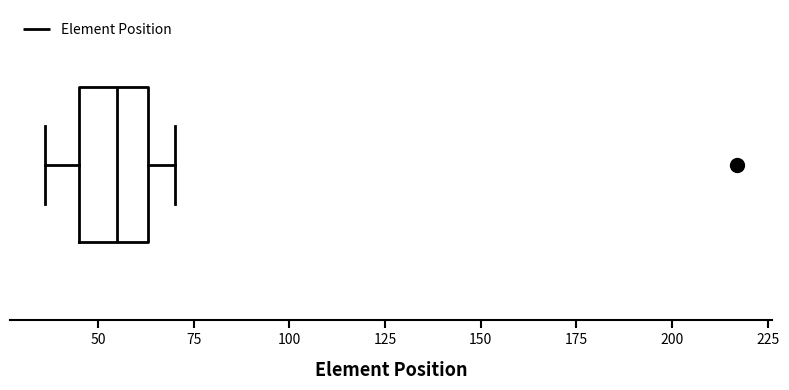

Transcribe this box plot: give where the median line is, the range the box spans, and where the two whiskers end, as read against the x-axis. The values are not printed on the chart, so give them approximately, as read against the axis.

median 55, box 45 to 65, whiskers 35 to 70